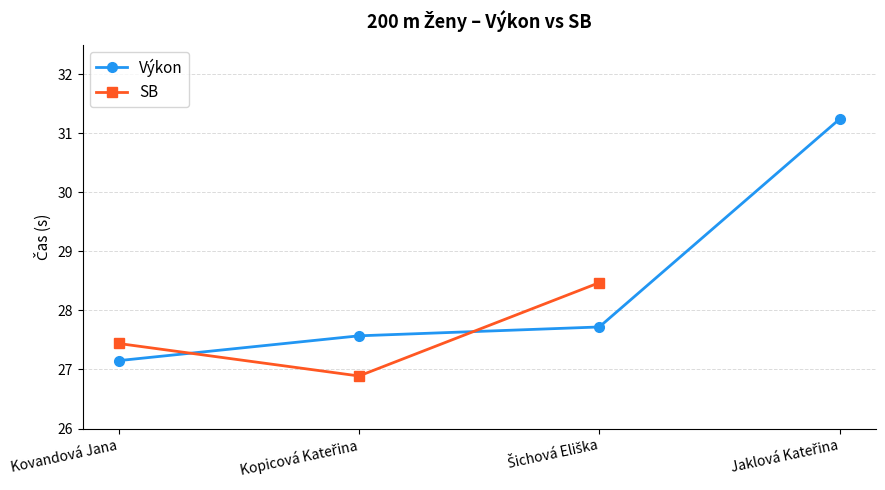

Where is the data nearest to the value 29?

Šichová Eliška